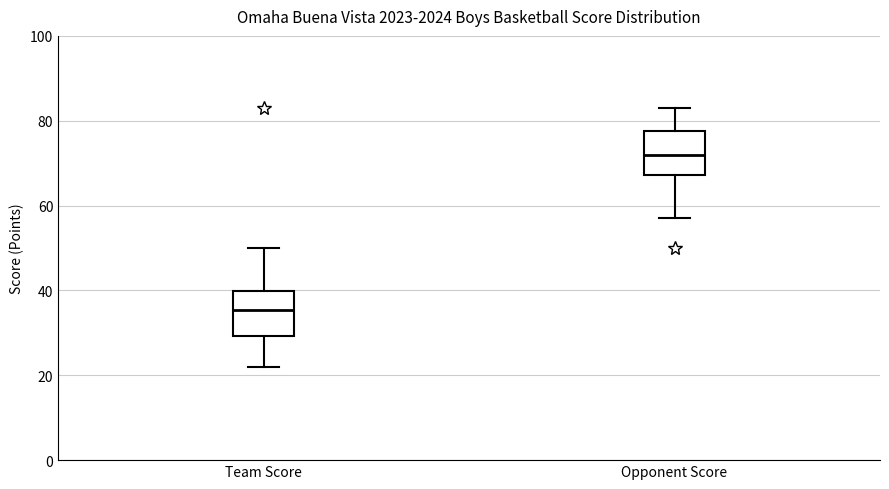

Reading left to right, read every box against the y-axis: the position of its median line, the range the box covers, and the ends of its whiskers. The values are not printed on the chart, so give them approximately, as read against the axis.

Team Score: median 36, box 30 to 40, whiskers 22 to 50
Opponent Score: median 72, box 68 to 78, whiskers 58 to 84